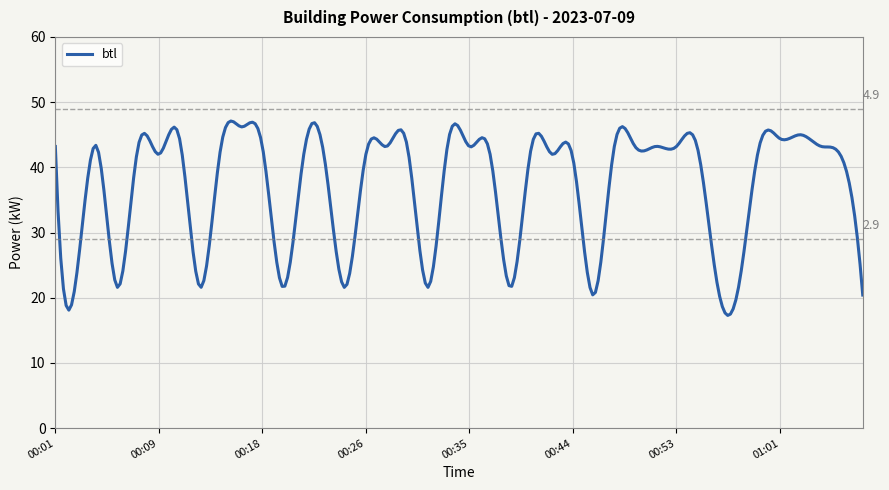

What is the smallest value displayed?

17.3